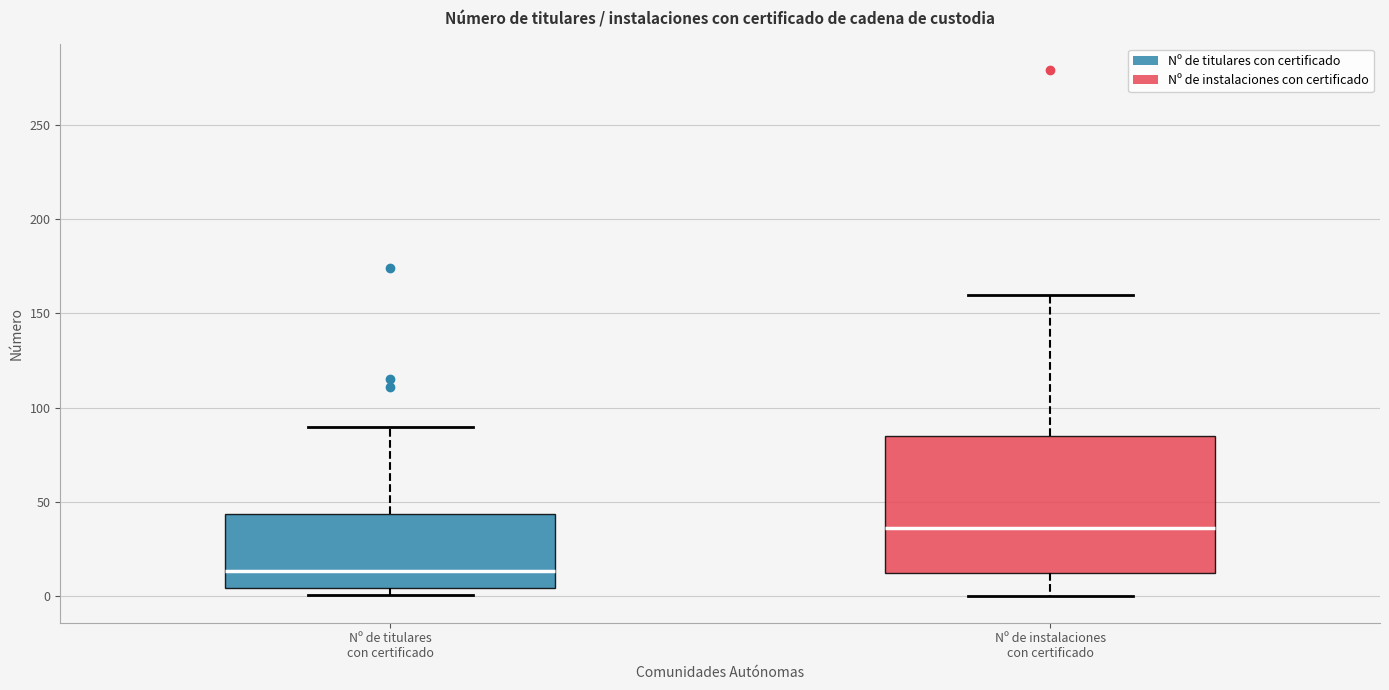

Reading left to right, transcribe this box plot: for each box, give where its median line is, the range the box spans, and where its two whiskers end, as read against the y-axis. The values are not printed on the chart, so give them approximately, as read against the axis.

Nº de titulares con certificado: median 15, box 5 to 45, whiskers 0 to 90
Nº de instalaciones con certificado: median 35, box 10 to 85, whiskers 0 to 160